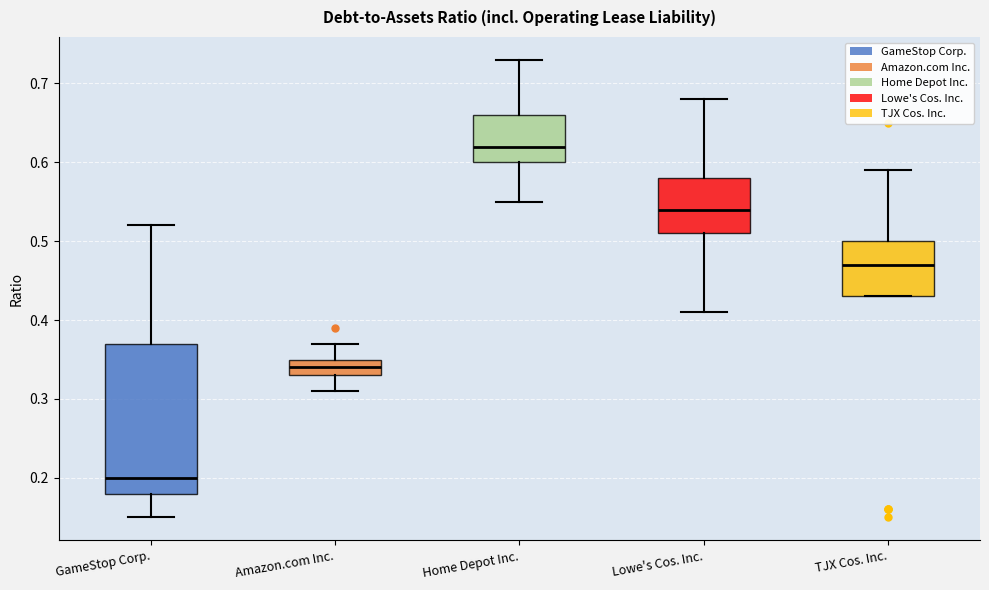

Reading left to right, transcribe this box plot: for each box, give where its median line is, the range the box spans, and where its two whiskers end, as read against the y-axis. The values are not printed on the chart, so give them approximately, as read against the axis.

GameStop Corp.: median 0.20, box 0.18 to 0.37, whiskers 0.15 to 0.52
Amazon.com Inc.: median 0.34, box 0.33 to 0.35, whiskers 0.31 to 0.37
Home Depot Inc.: median 0.62, box 0.60 to 0.66, whiskers 0.55 to 0.73
Lowe's Cos. Inc.: median 0.54, box 0.51 to 0.58, whiskers 0.41 to 0.68
TJX Cos. Inc.: median 0.47, box 0.43 to 0.50, whiskers 0.43 to 0.59